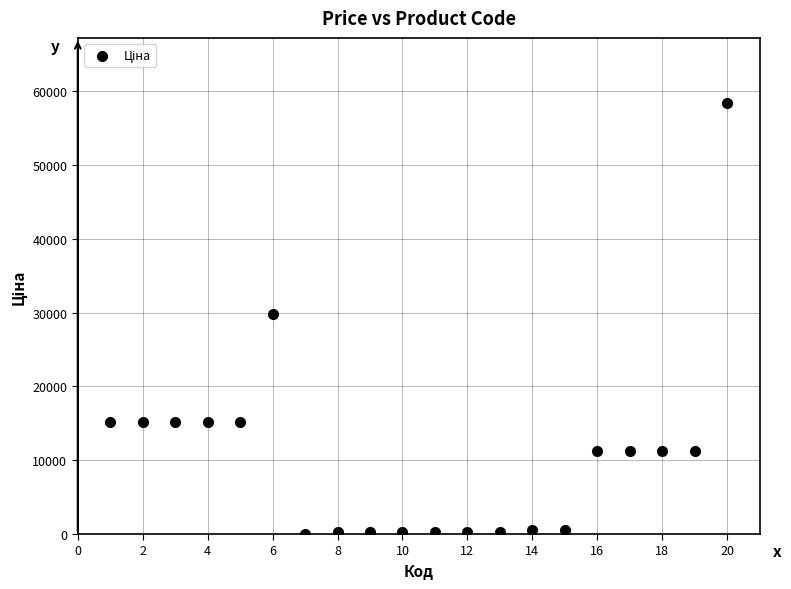

What is the range of Y values (max minus min)?

58394.5